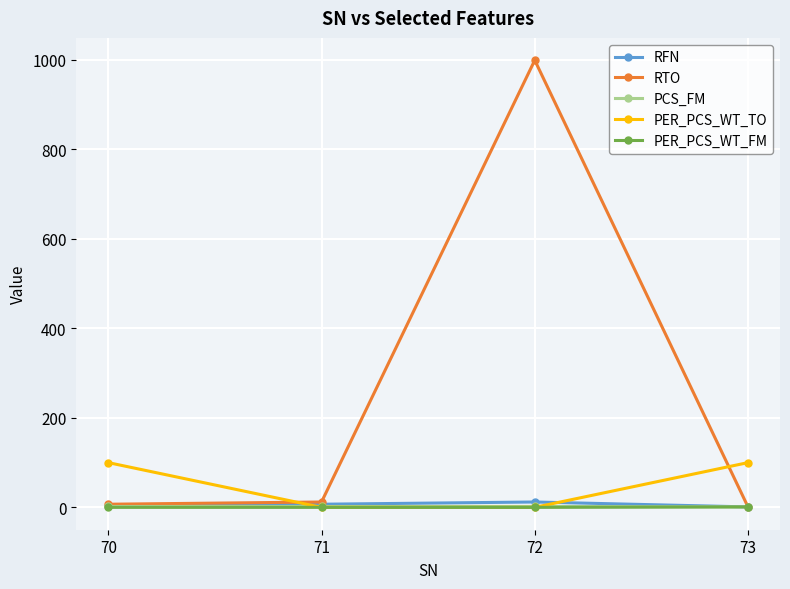

What is the maximum value for PER_PCS_WT_TO?

100.0